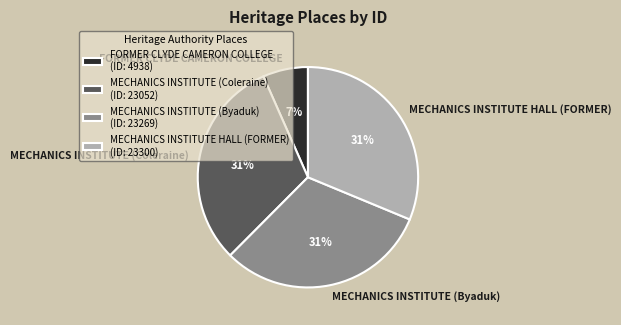

Is there any slice that represents more than half of the pie?

No